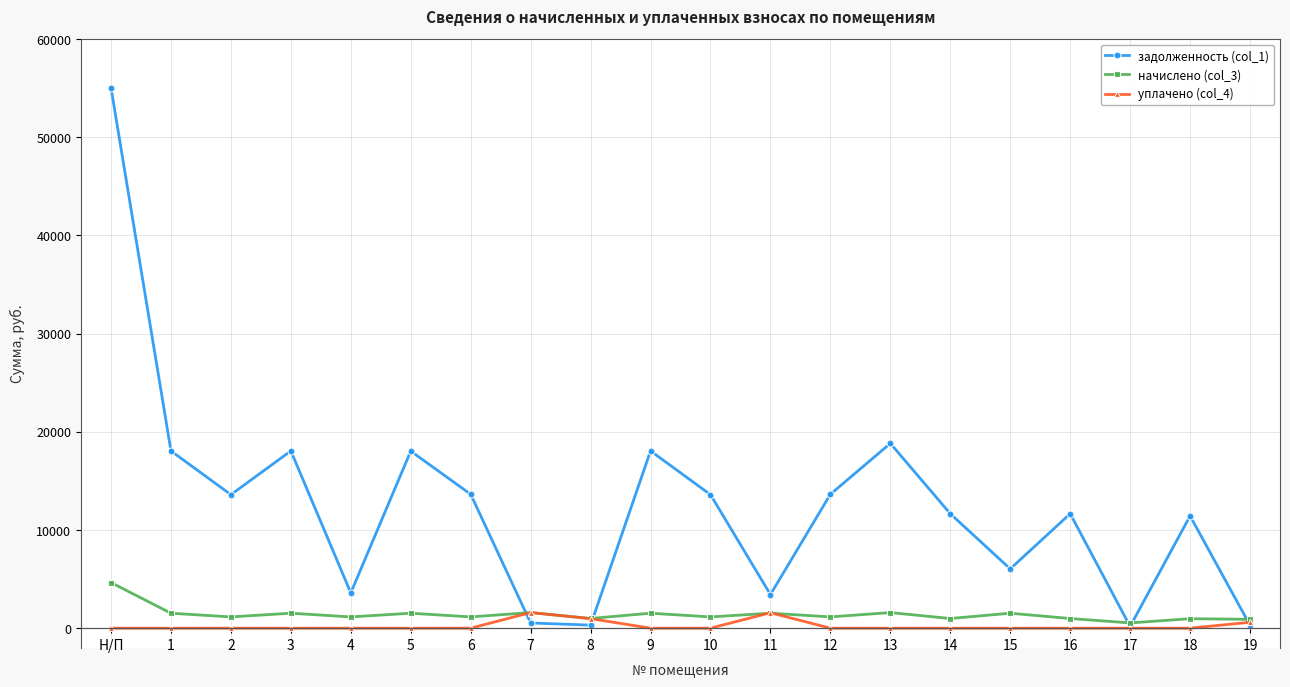

What is the value of the начислено (col_3) point at the 11th from the left?

1147.0